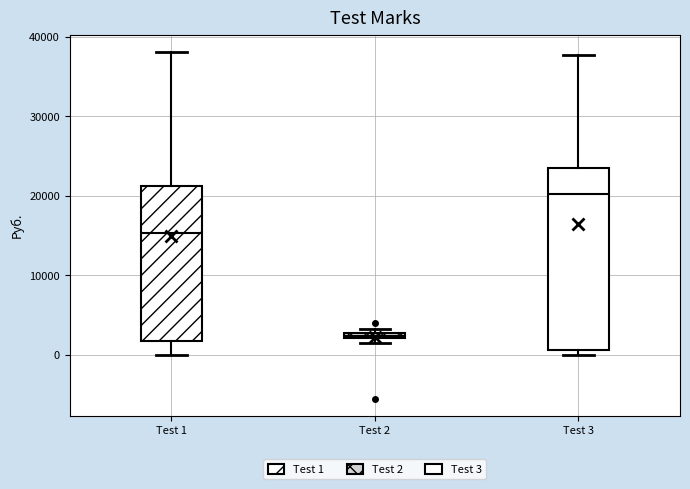

Which box's median line is the highest?

Test 3